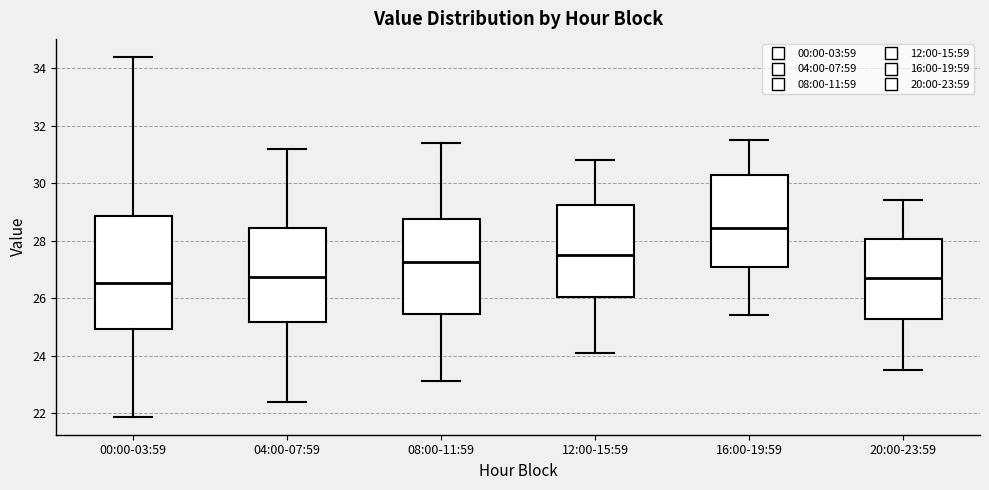

Reading left to right, read every box against the y-axis: the position of its median line, the range the box covers, and the ends of its whiskers. The values are not printed on the chart, so give them approximately, as read against the axis.

00:00-03:59: median 26.6, box 25.0 to 28.8, whiskers 21.8 to 34.4
04:00-07:59: median 26.8, box 25.2 to 28.4, whiskers 22.4 to 31.2
08:00-11:59: median 27.2, box 25.4 to 28.8, whiskers 23.2 to 31.4
12:00-15:59: median 27.6, box 26.0 to 29.2, whiskers 24.2 to 30.8
16:00-19:59: median 28.4, box 27.2 to 30.2, whiskers 25.4 to 31.6
20:00-23:59: median 26.8, box 25.2 to 28.0, whiskers 23.6 to 29.4